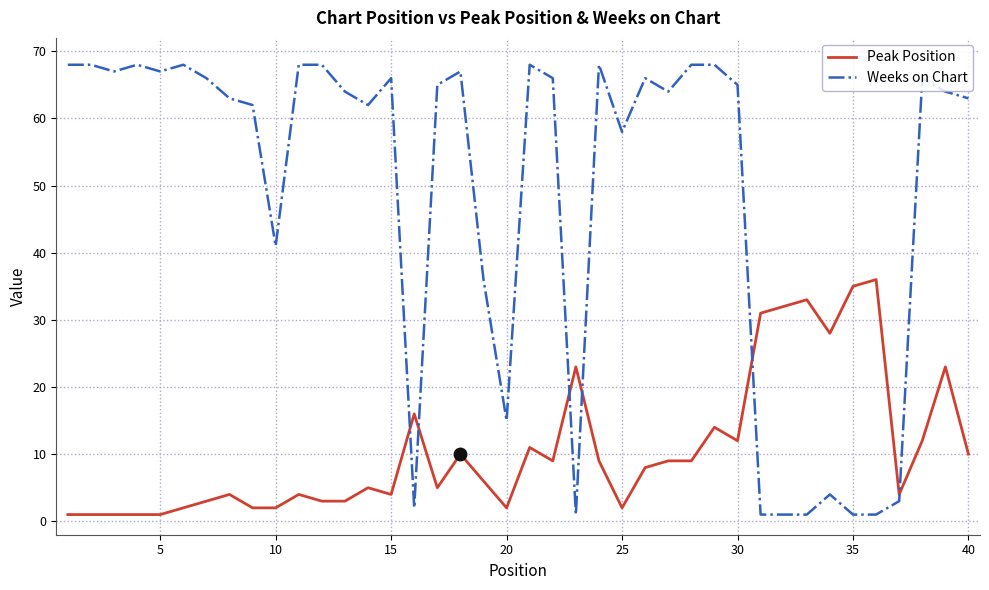

How many series are shown in this chart?

2